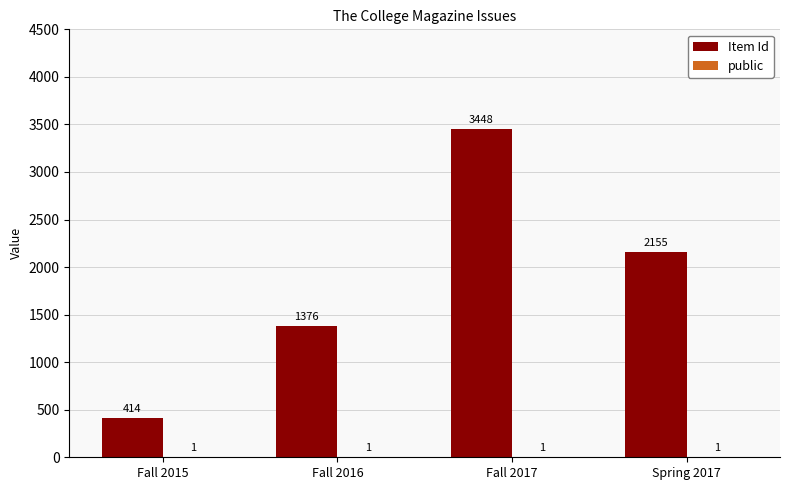

What value does the Item Id series have at Fall 2017, to the nearest 10?

3450